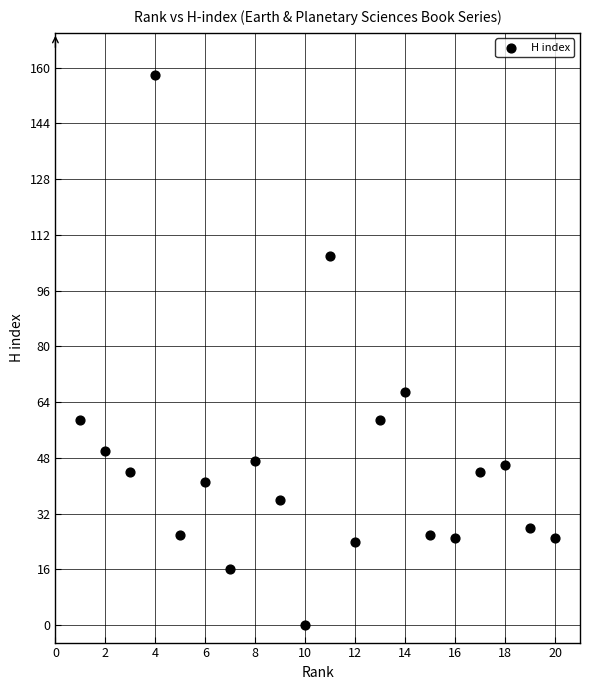

What Y value in the scatter plot is closest to 79?

67